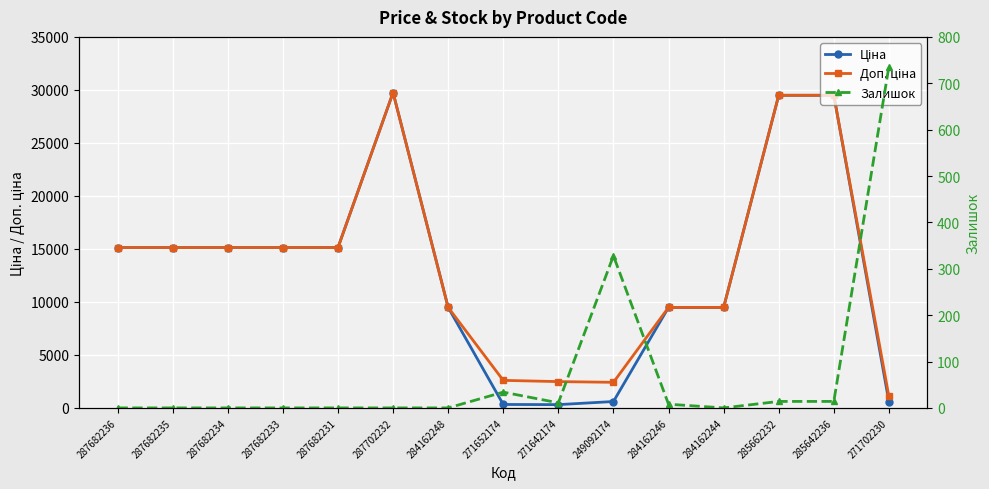

What is the approximate value of Доп. ціна at 287682231?

15120.0